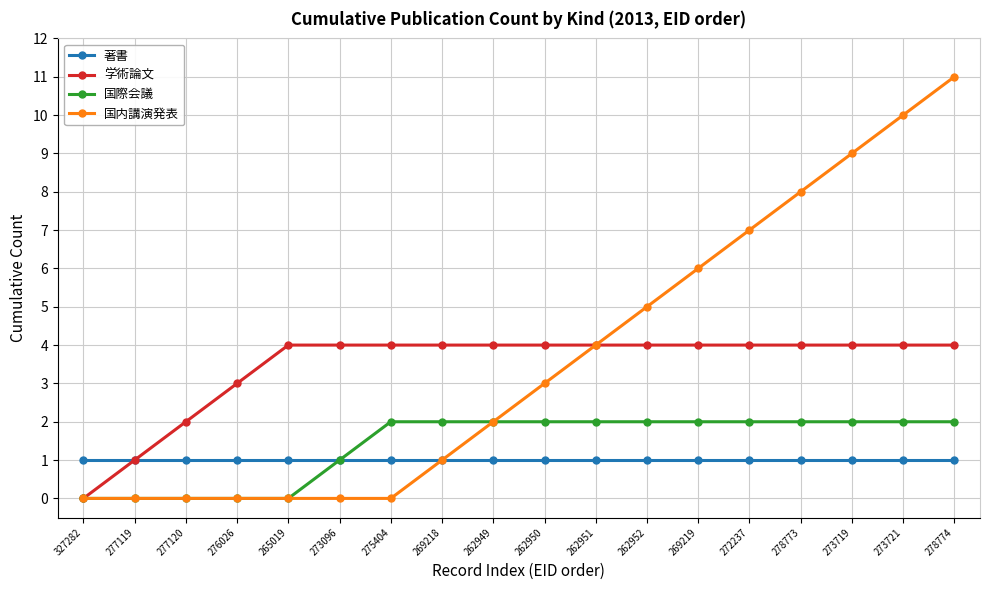

What is the sum of all 学術論文 values?

62